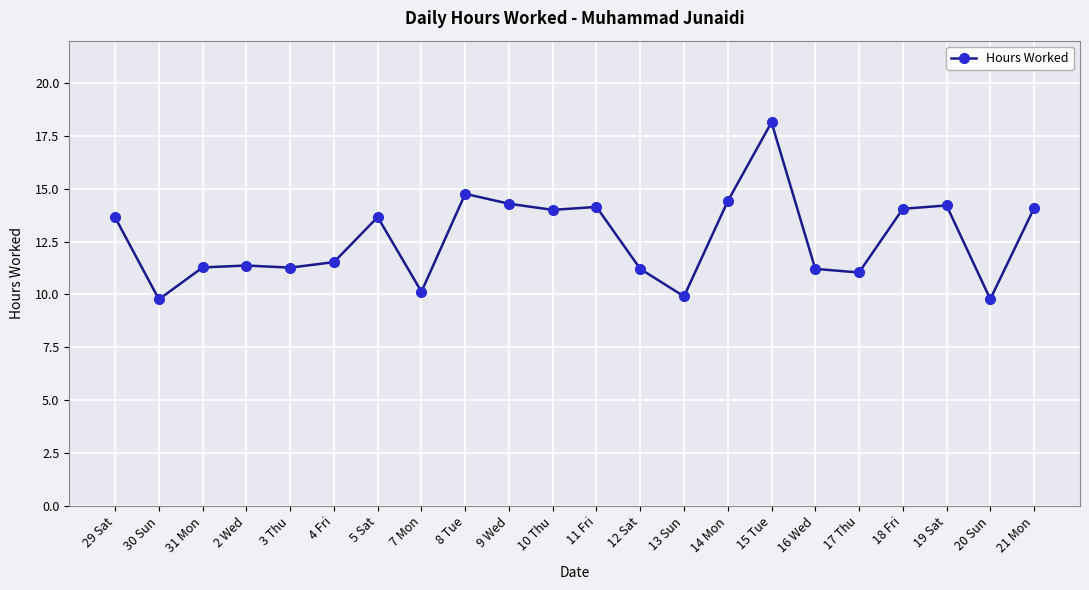

What is the sum of the values at 3 Thu and 18 Fri?

25.3